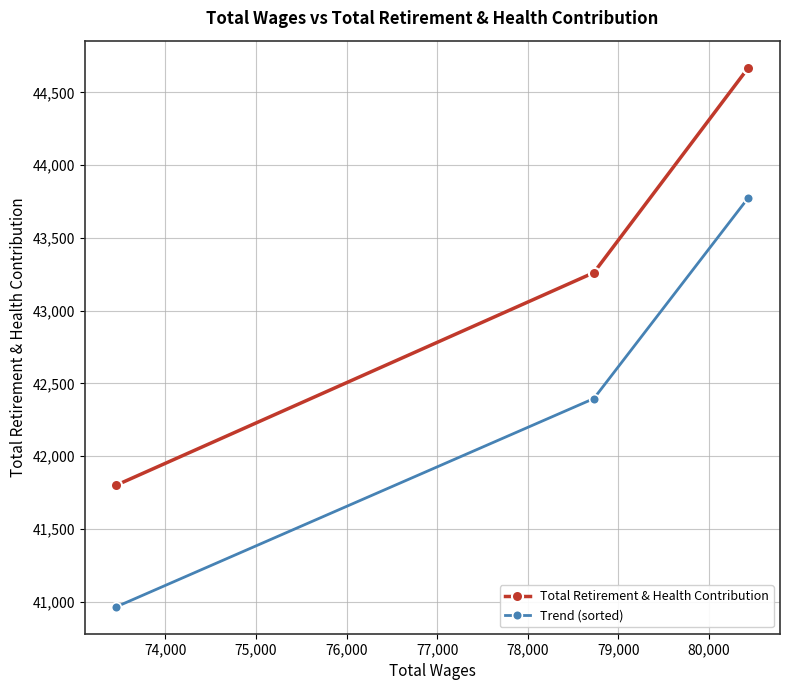

What is the maximum value shown in the chart?

44670.0